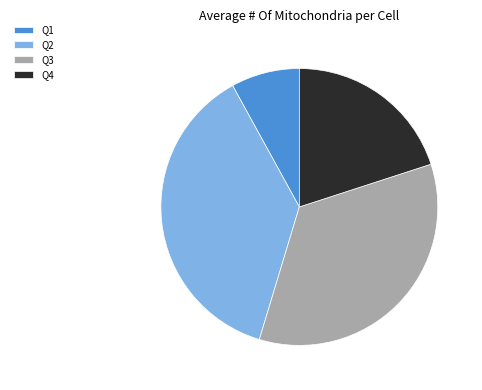

Which slice is the smallest?

Q1